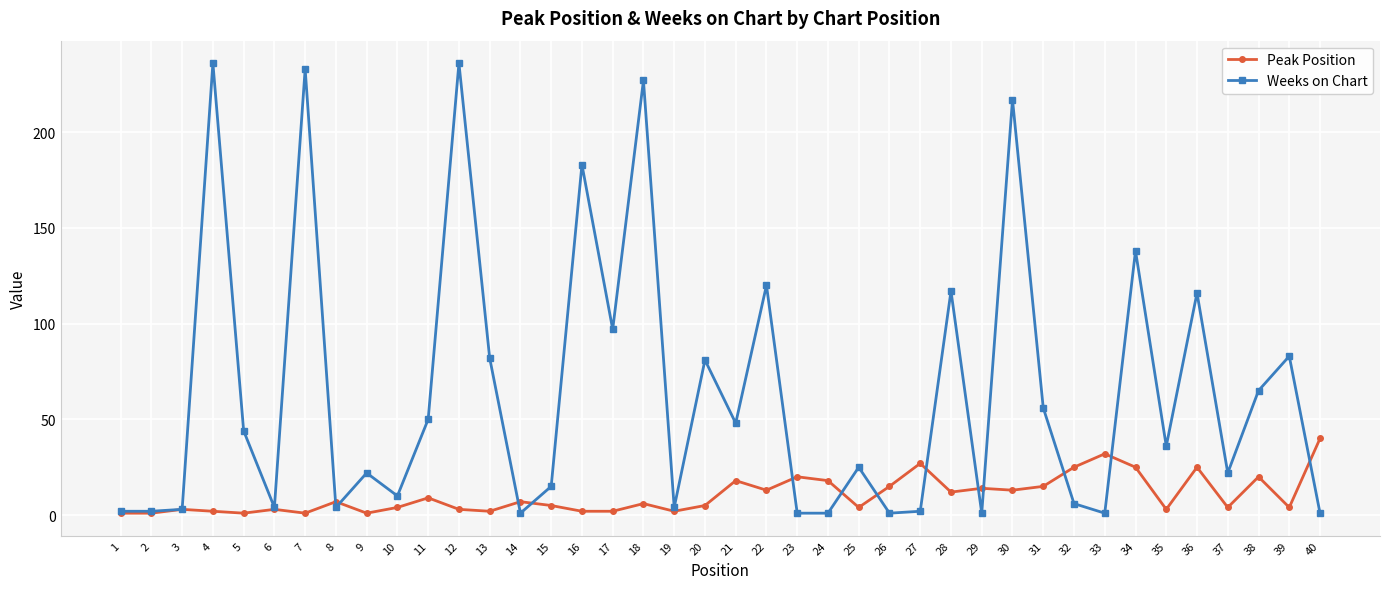

The Peak Position series shows 20 at 23. True or false?

True